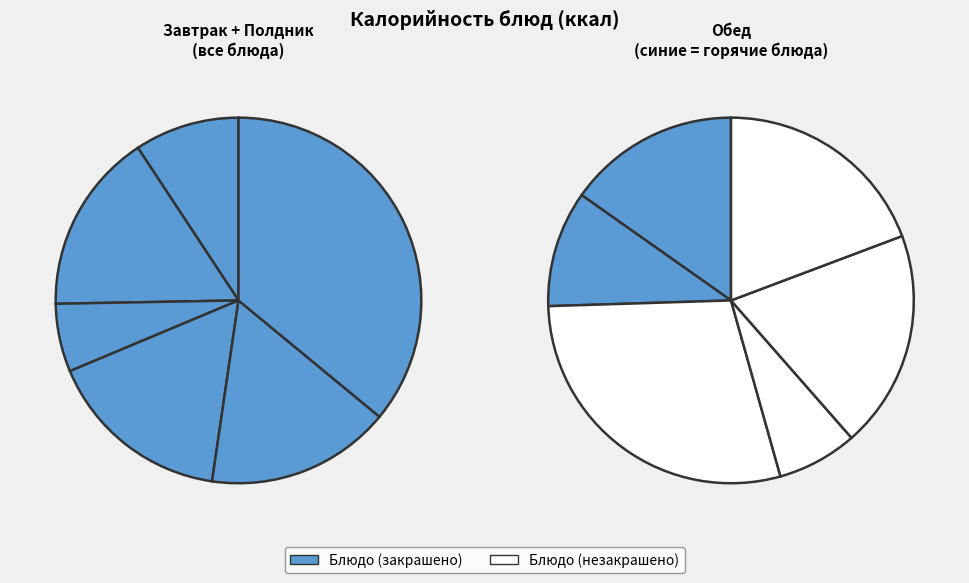

What percentage is the Чай с лимоном (обед) slice, to the nearest percent?

3%